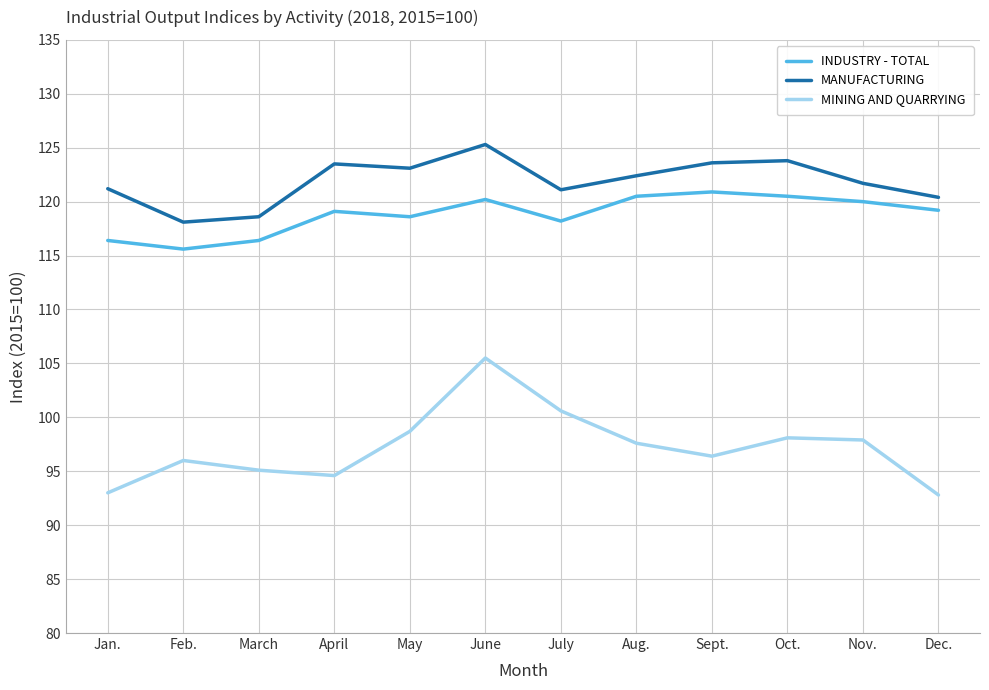

Which series has the widest spread of values?

MINING AND QUARRYING